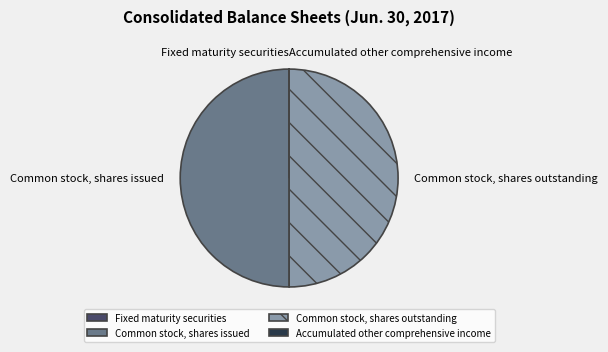

What is the ratio of the value at Common stock, shares outstanding to the value at Common stock, shares issued?

1.0